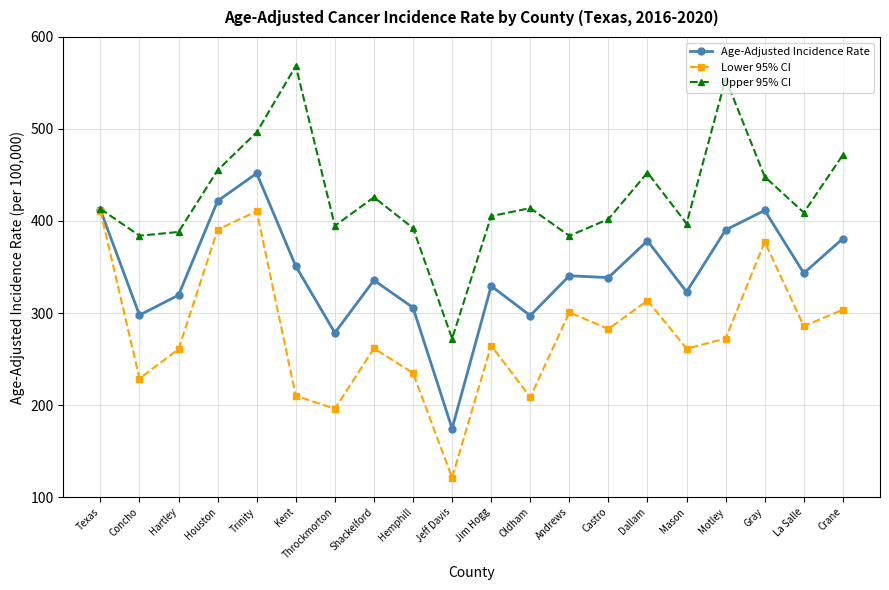

What is the spread (max minus min) of values at Throckmorton?

198.8